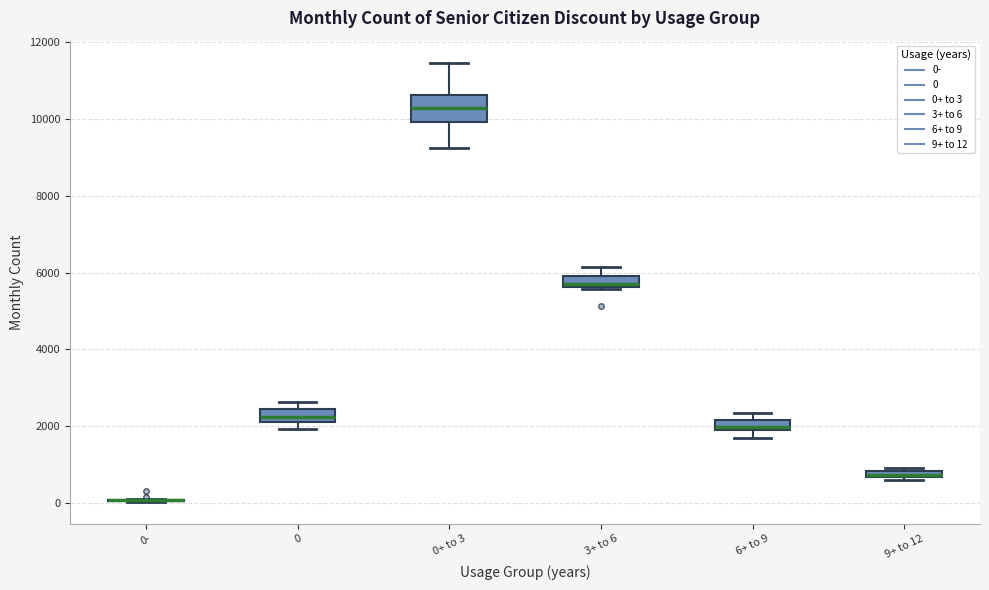

Comparing the boxes themselves (not the whiskers), which one is the tallest?

0+ to 3